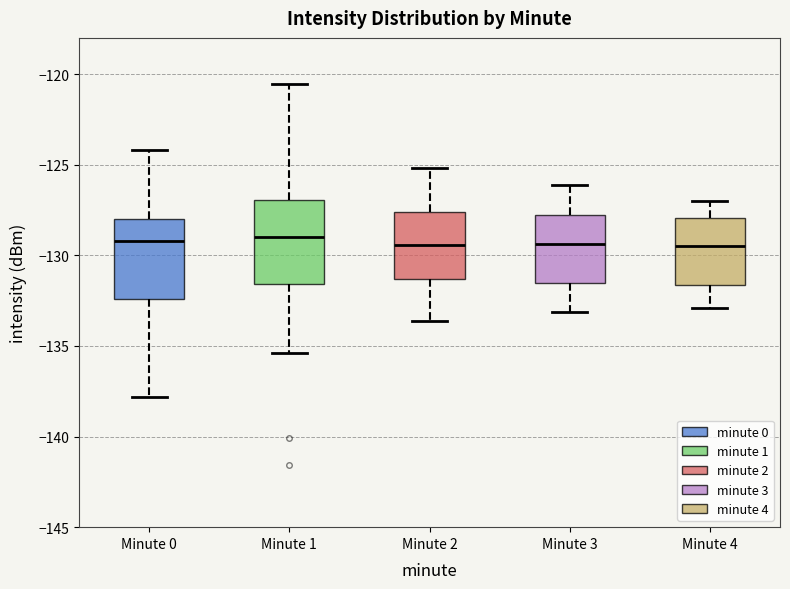

Where does the lower whisker of the box for Minute 4 end on the y-axis? The values are not printed on the chart, so give them approximately, as read against the axis.

-133.0